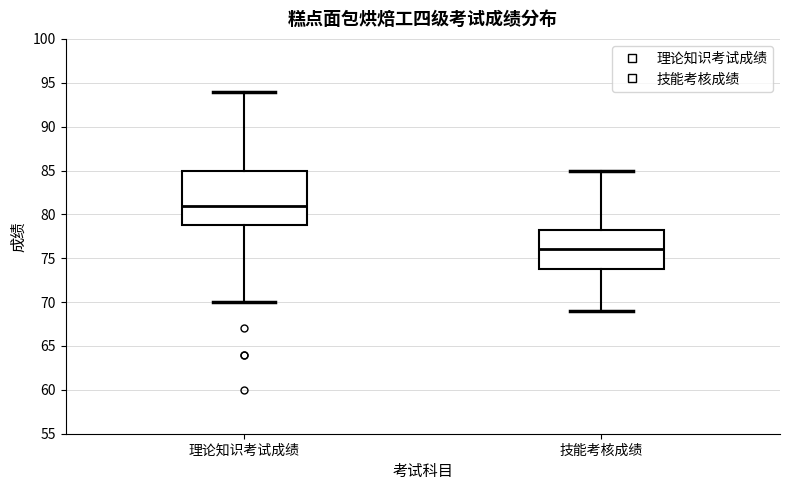

Where does the upper whisker of the box for 理论知识考试成绩 end on the y-axis? The values are not printed on the chart, so give them approximately, as read against the axis.

94.0